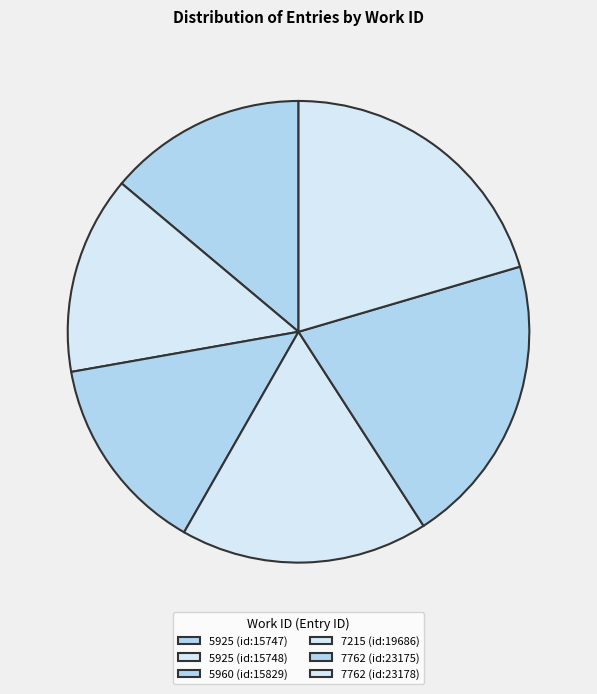

To the nearest percent, what is the average slice percentage?

17%